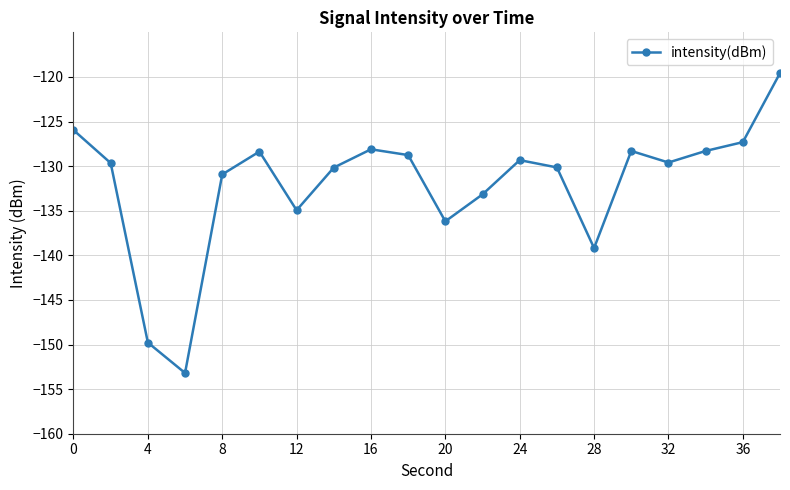

What is the maximum value shown in the chart?

-119.6